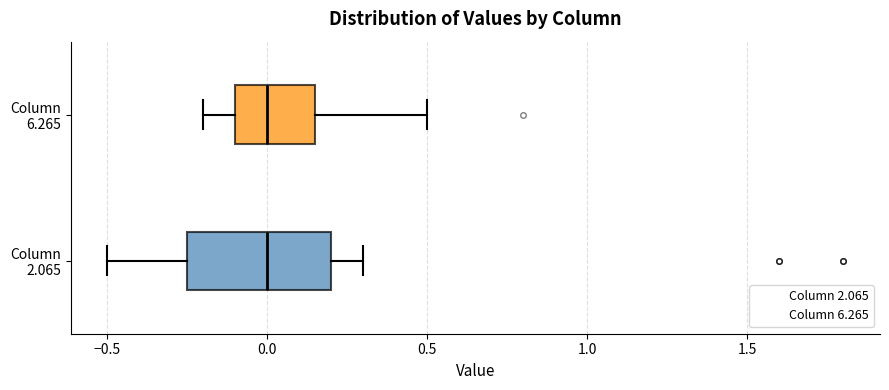

Where does the left whisker of the box for Column 6.265 end on the x-axis? The values are not printed on the chart, so give them approximately, as read against the axis.

-0.20